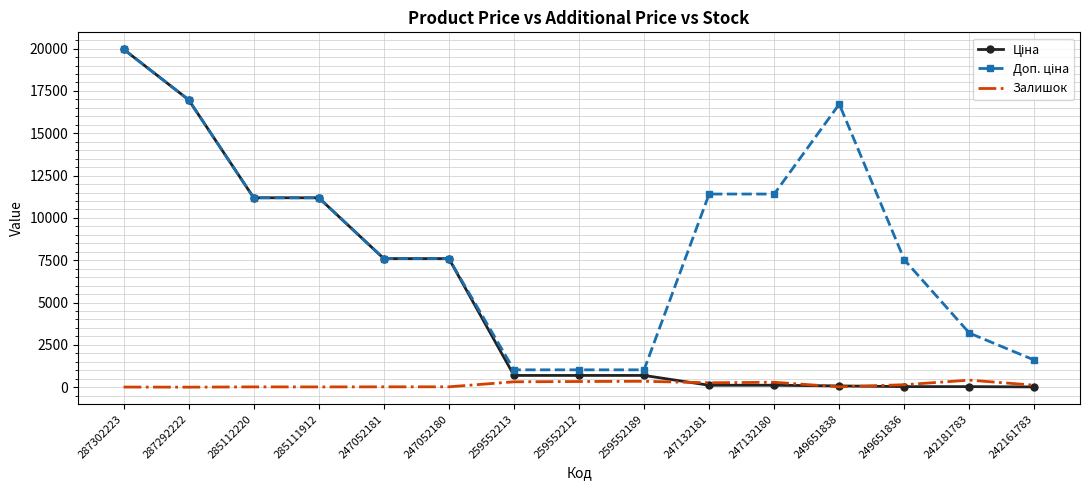

What is the smallest value displayed?

1.0